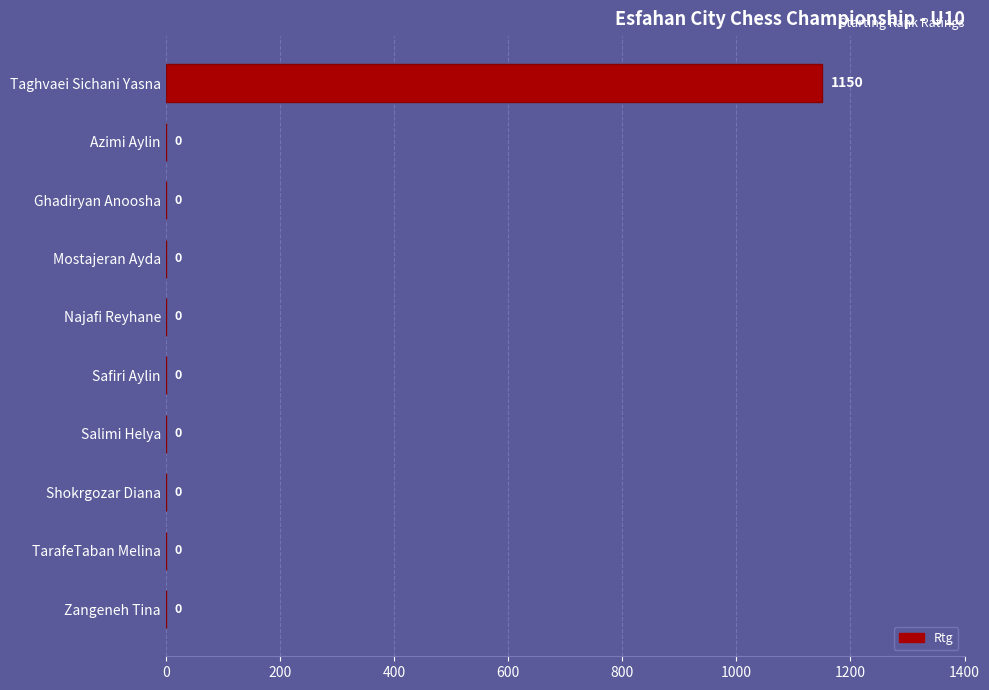

Which category has the highest value across all series?

Taghvaei Sichani Yasna